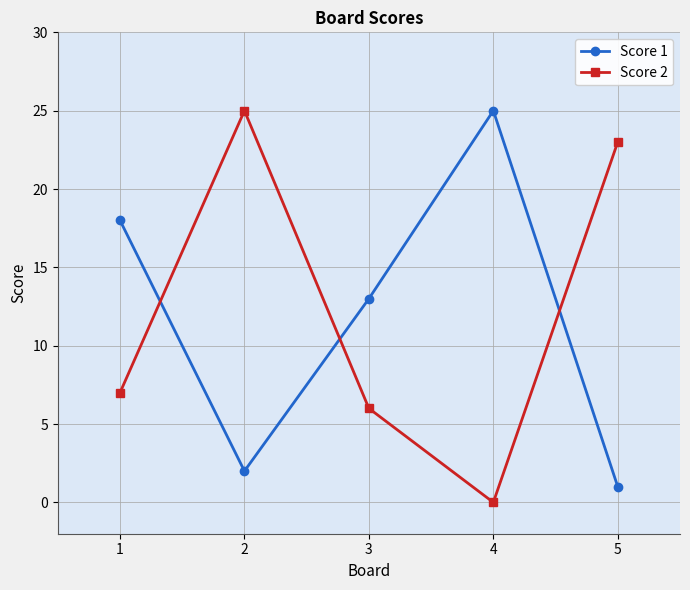

Which series has the largest total across all categories?

Score 2